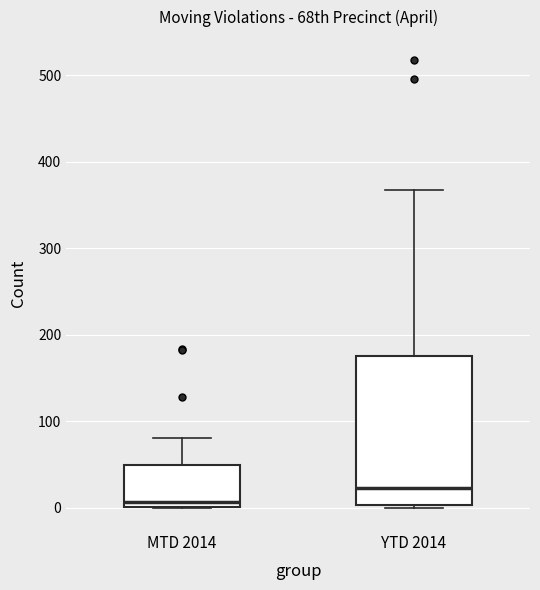

Which box's median line is the lowest?

MTD 2014